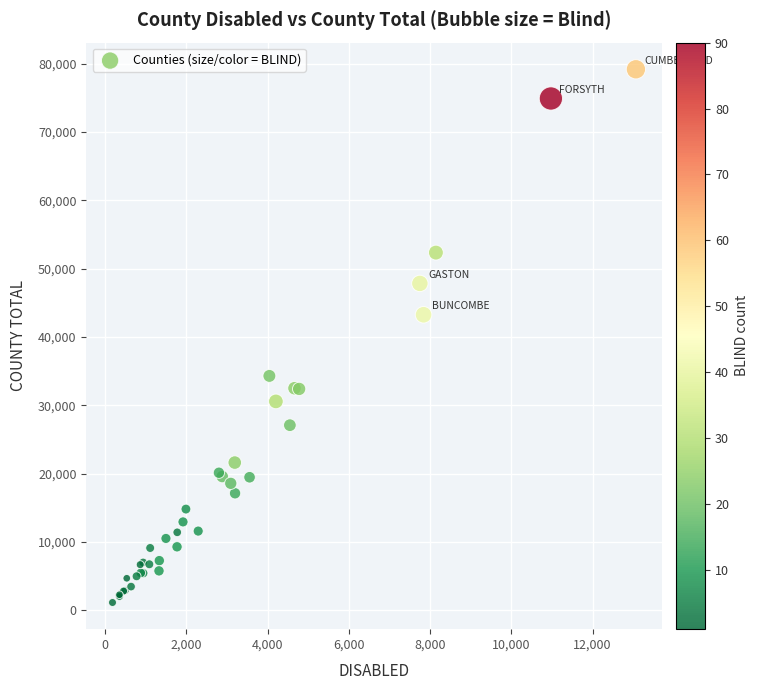

What Y value in the scatter plot is closest to 40145?

43239